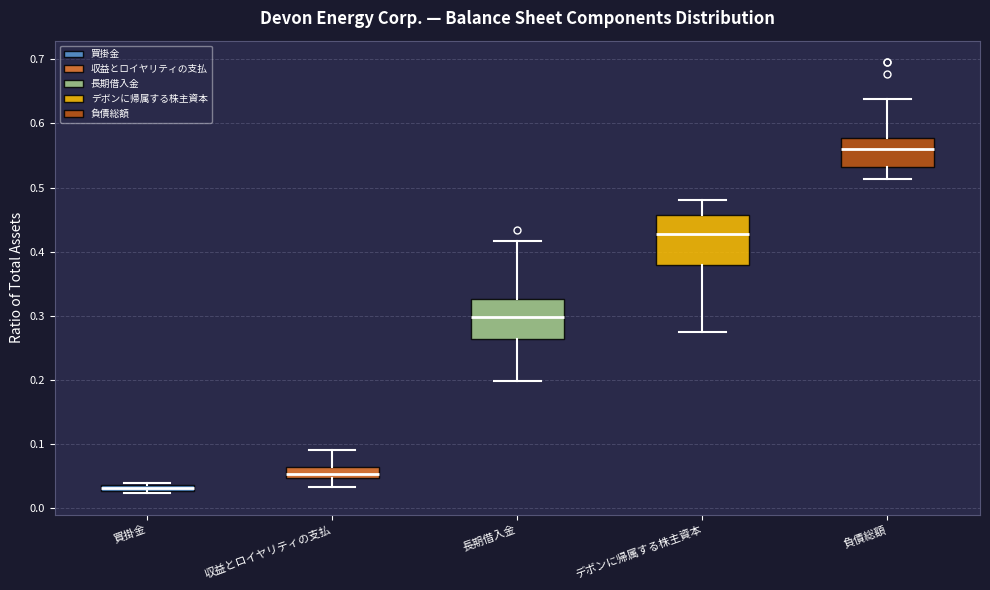

Where is the lower edge of the box for デボンに帰属する株主資本 on the y-axis? The values are not printed on the chart, so give them approximately, as read against the axis.

0.38